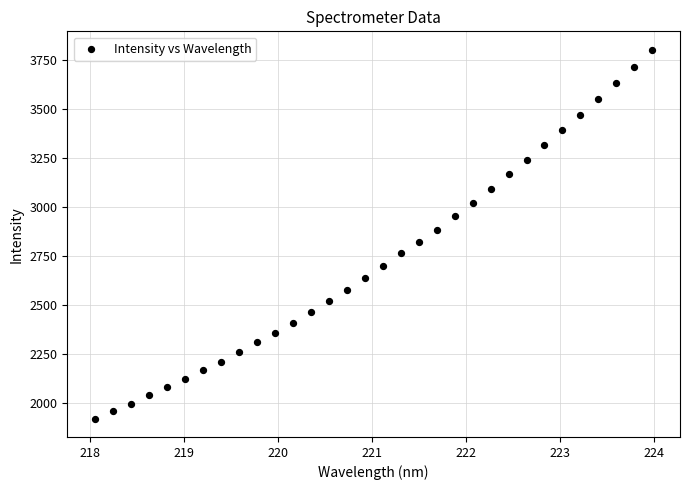

What is the range of Y values (max minus min)?

1880.5